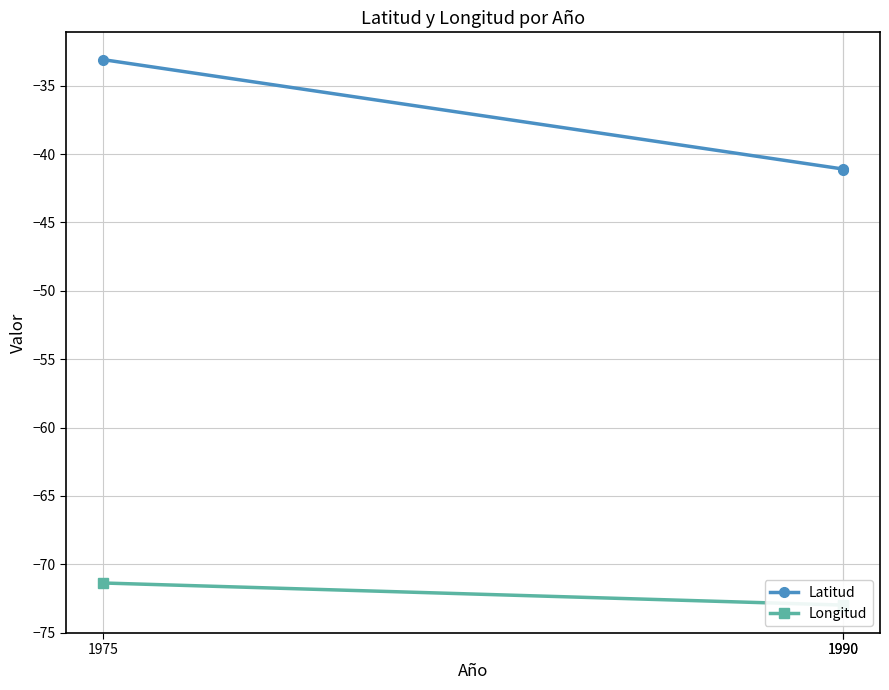

Between 1990 and 1990, which series saw the biggest shift?

Longitud